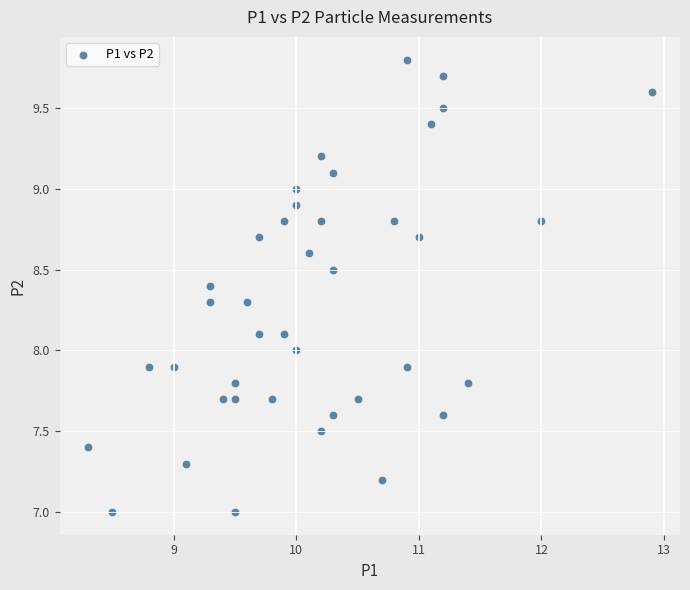

What is the range of X values (max minus min)?

4.6